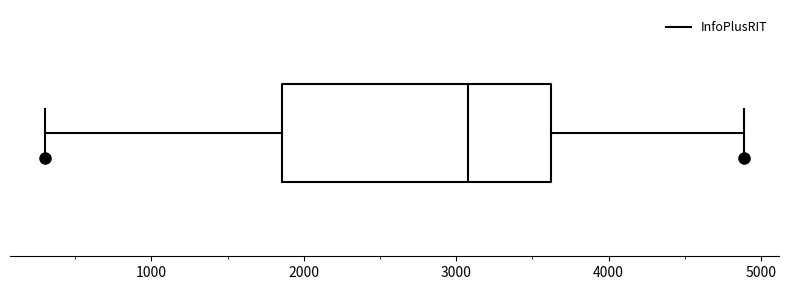

Transcribe this box plot: give where the median line is, the range the box spans, and where the two whiskers end, as read against the x-axis. The values are not printed on the chart, so give them approximately, as read against the axis.

median 3100, box 1900 to 3600, whiskers 300 to 4900